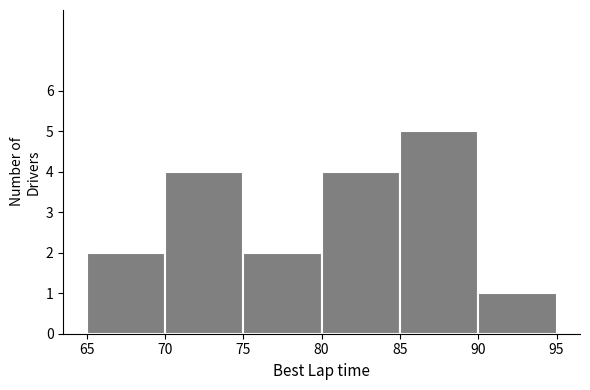

Which range on the x-axis has the tallest bar?

85 to 90